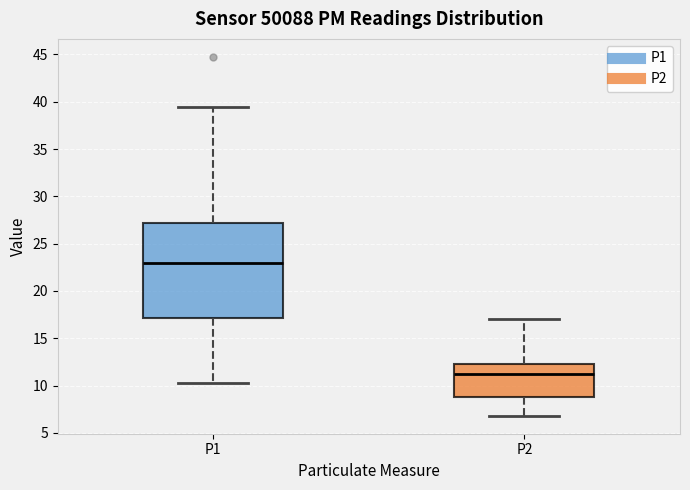

Which box's median line is the lowest?

P2